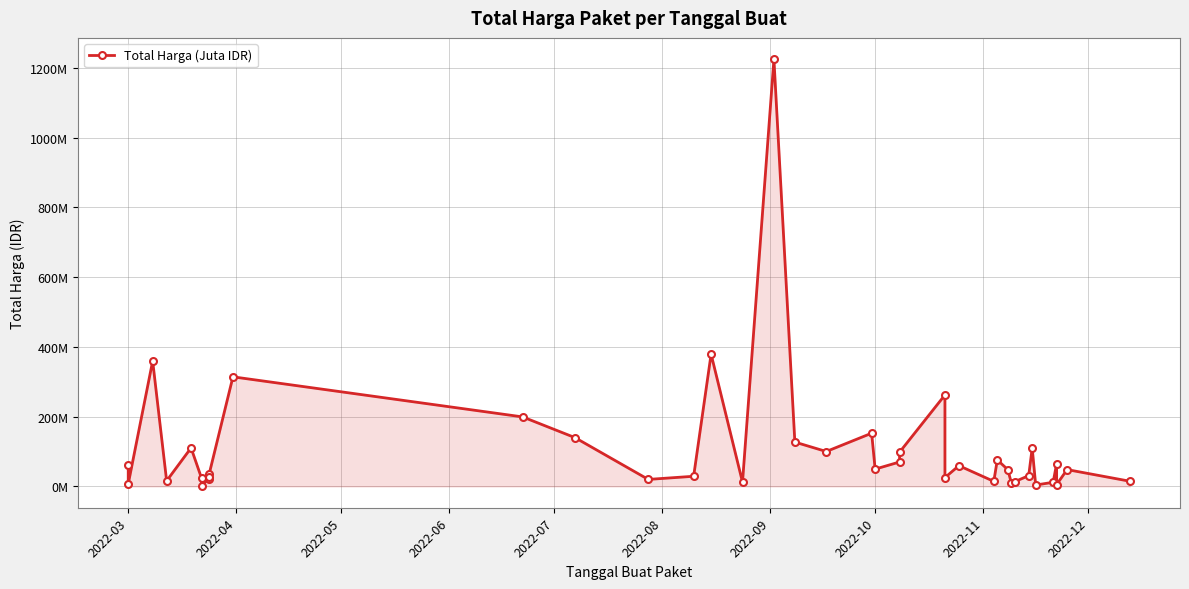

Reading left to right, transcribe all the data shown in this chart.

59935000	6936000	359500000	15787200	110389990	23680800	2395750	21231000	34132505	27720000	314121780	199200000	139800000	19950000	29000000	379075000	12000000	1224682000	127000000	100000000	152477000	49478000	70000000	98000000	262118150	25200000	59375000	14400000	75920000	48140000	11100000	13442000	30800000	110000000	3825000	11800000	65000000	5093000	48140000	14750000